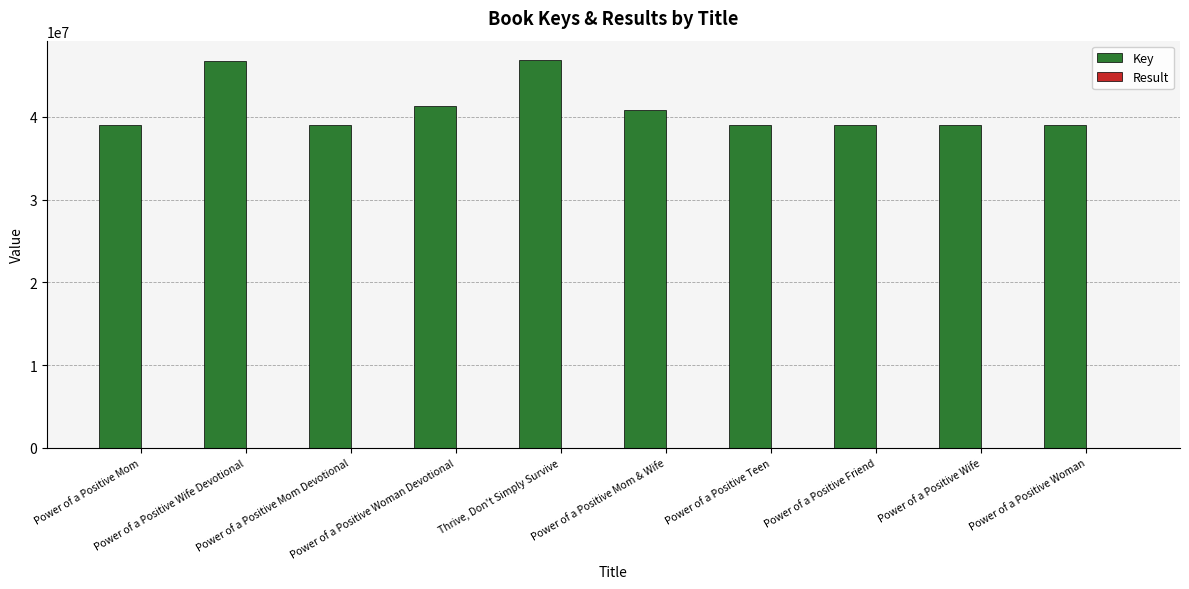

What is the spread (max minus min) of values at Power of a Positive Friend?

38977940